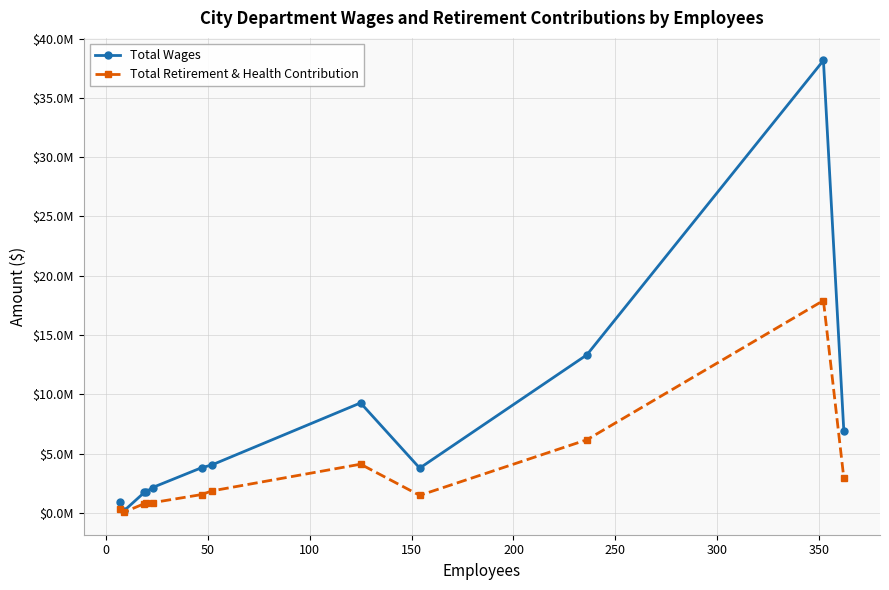

What is the average value of the Total Wages series?

7166890